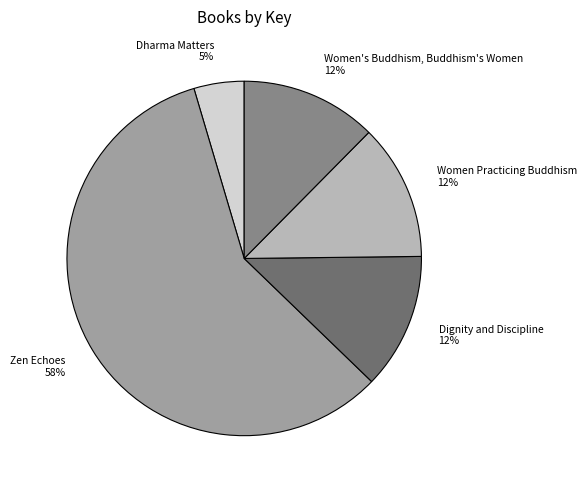

To the nearest percent, what is the average slice percentage?

20%